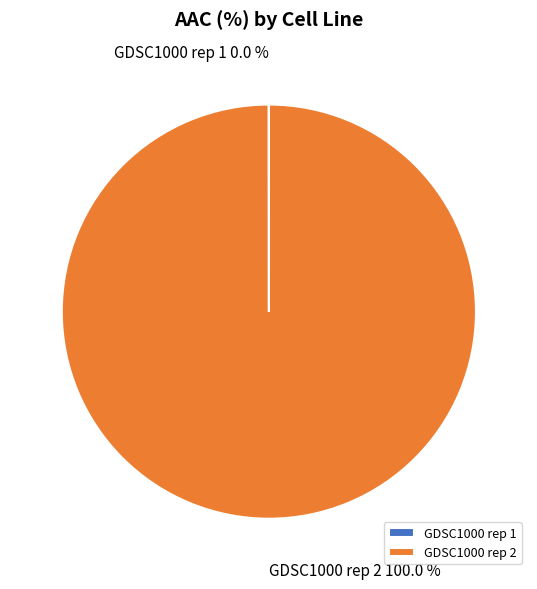

Is GDSC1000 rep 2 the majority of the pie?

Yes